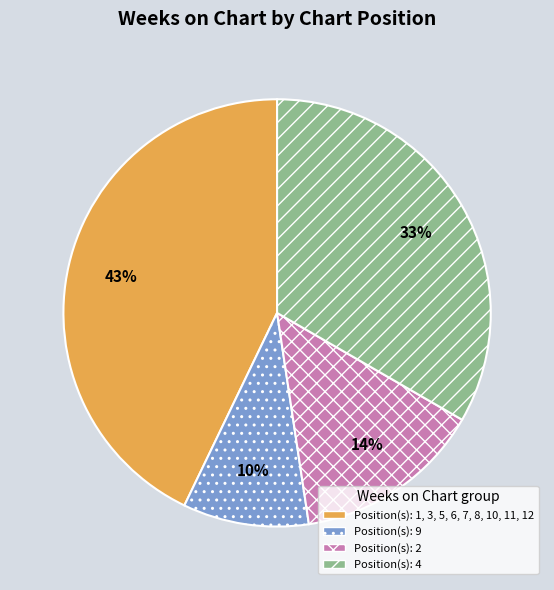

To the nearest percent, what is the average slice percentage?

25%